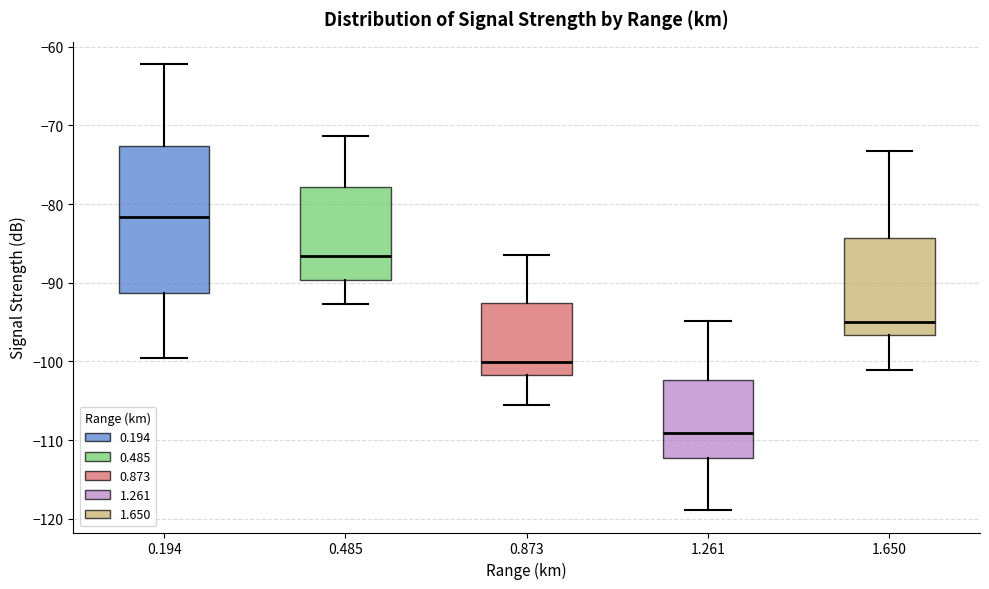

Which box is the tallest, from its lower edge to its upper edge?

0.194